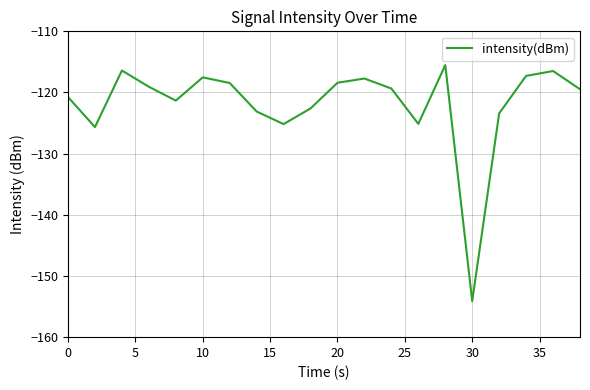

What is the difference between the maximum and minimum values?

38.6